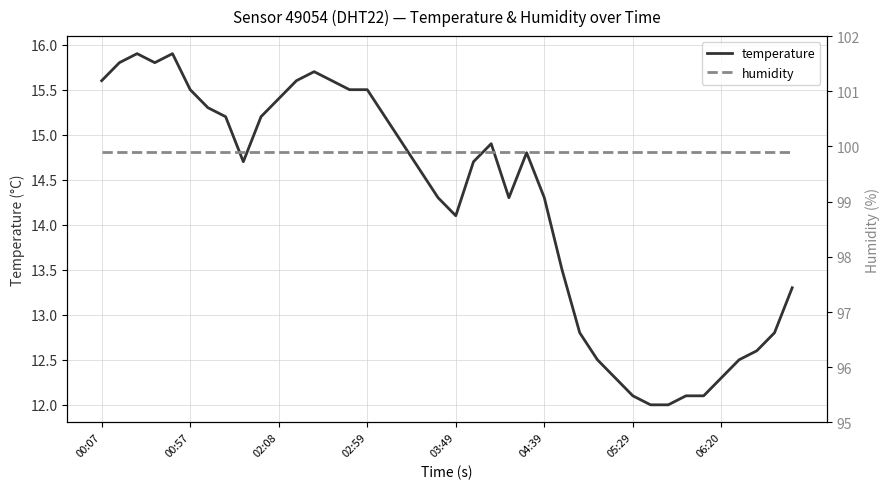

Where does the temperature series first go above 14?

00:07